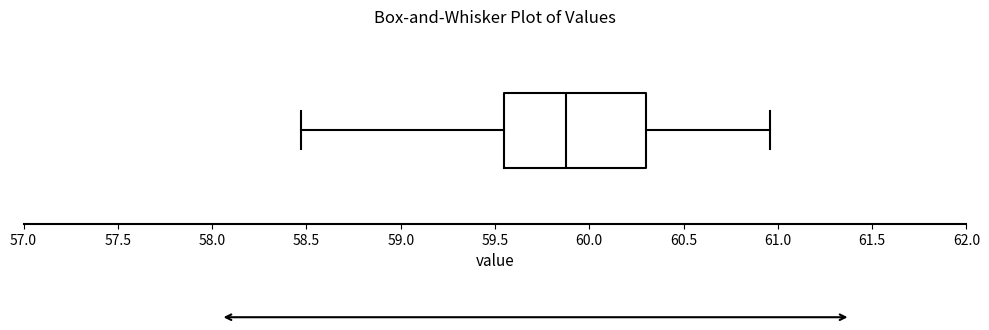

Transcribe this box plot: give where the median line is, the range the box spans, and where the two whiskers end, as read against the x-axis. The values are not printed on the chart, so give them approximately, as read against the axis.

median 59.90, box 59.55 to 60.30, whiskers 58.45 to 60.95